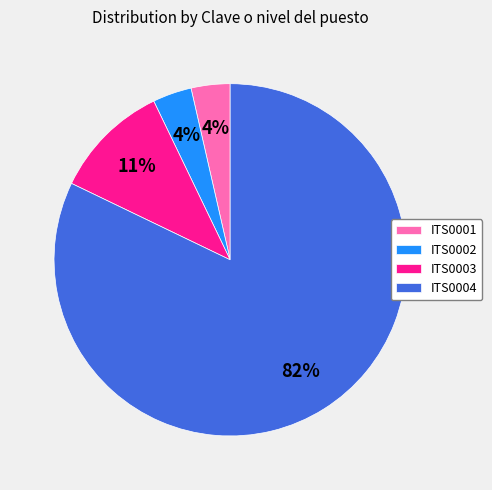

Does any single category account for the majority?

Yes